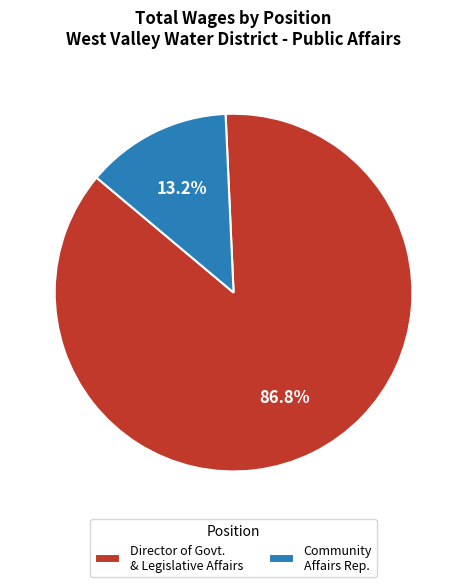

How much of the chart is everything except Community Affairs Rep.?

86.8%